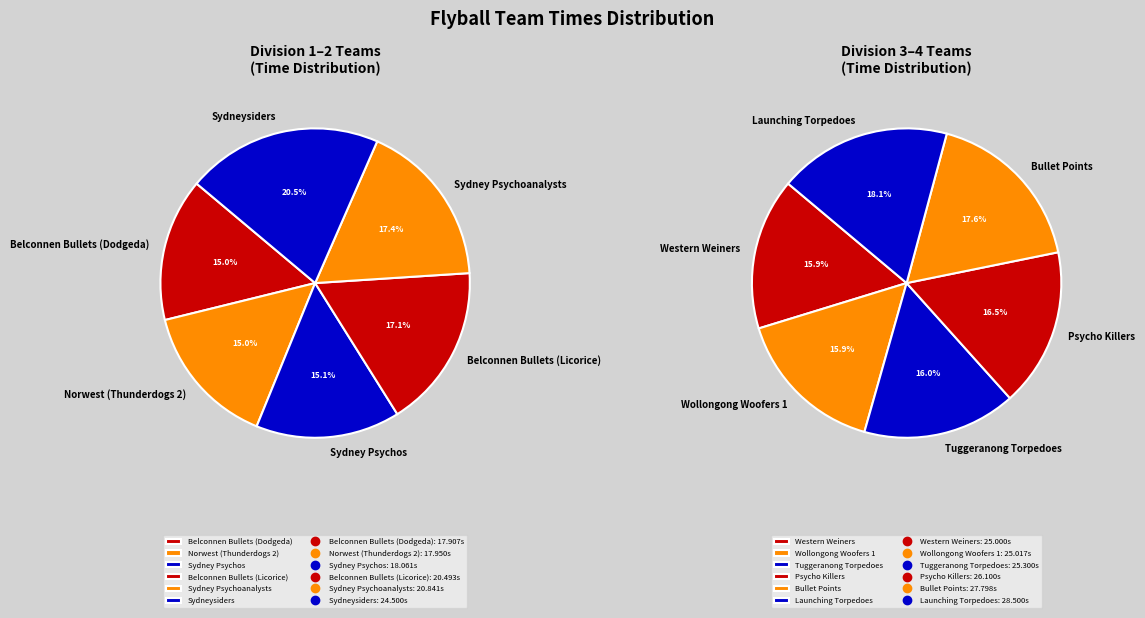

Rank the categories by value from lowest to highest.

Belconnen Bullets (Dodgeda), Norwest (Thunderdogs 2), Sydney Psychos, Belconnen Bullets (Licorice), Sydney Psychoanalysts, Sydneysiders, Western Weiners, Wollongong Woofers 1, Tuggeranong Torpedoes, Psycho Killers, Bullet Points, Launching Torpedoes